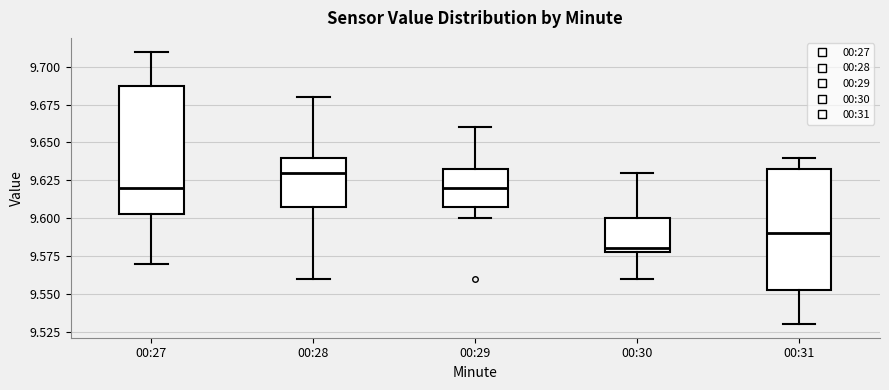

Where does the upper whisker of the box for 00:31 end on the y-axis? The values are not printed on the chart, so give them approximately, as read against the axis.

9.640